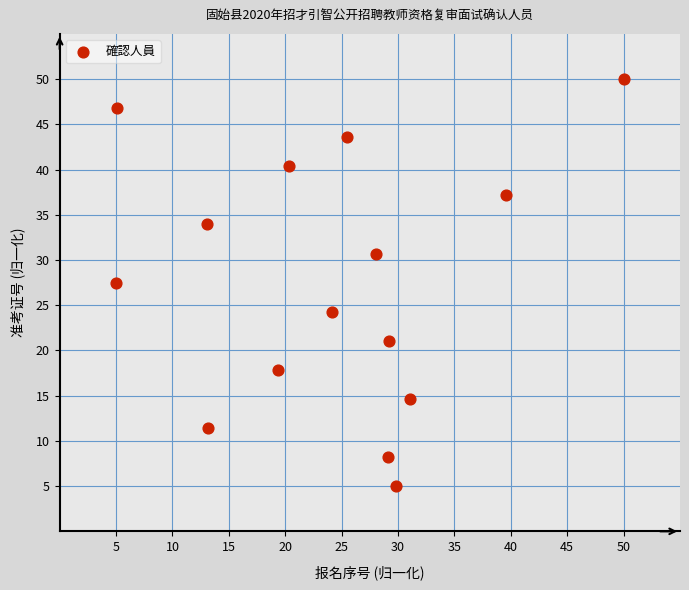

What is the range of X values (max minus min)?

45.0